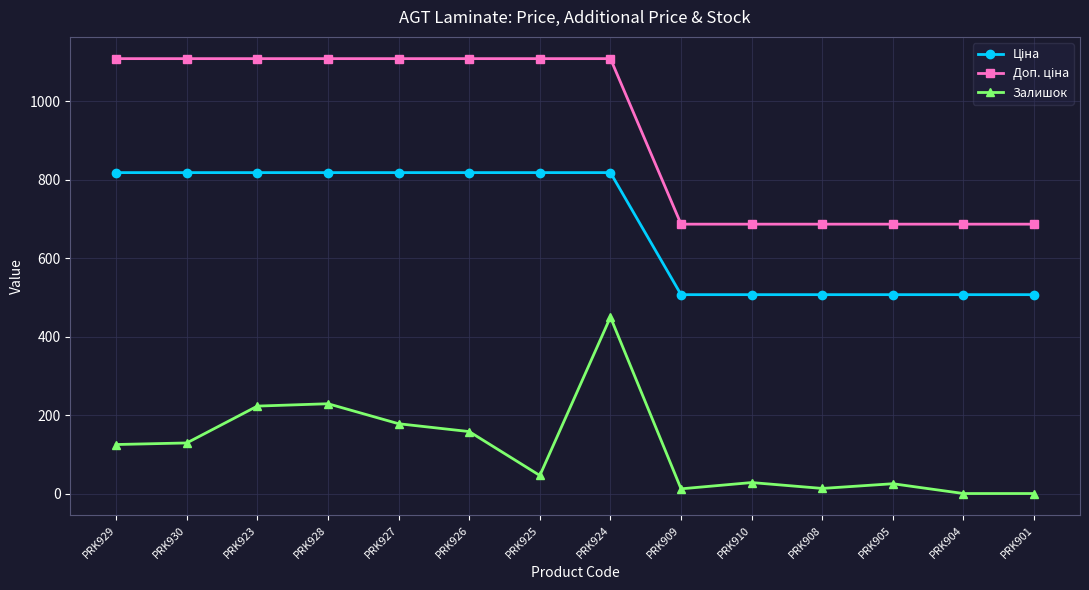

What is the sum of all Залишок values?

1616.0